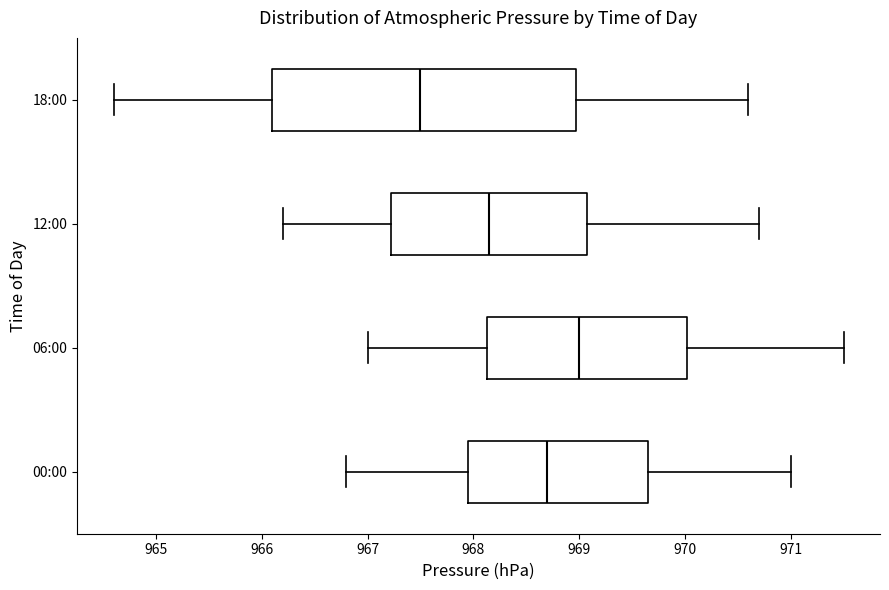

Reading bottom to top, read every box against the x-axis: the position of its median line, the range the box covers, and the ends of its whiskers. The values are not printed on the chart, so give them approximately, as read against the axis.

00:00: median 968.7, box 968.0 to 969.7, whiskers 966.8 to 971.0
06:00: median 969.0, box 968.1 to 970.0, whiskers 967.0 to 971.5
12:00: median 968.2, box 967.2 to 969.1, whiskers 966.2 to 970.7
18:00: median 967.5, box 966.1 to 969.0, whiskers 964.6 to 970.6